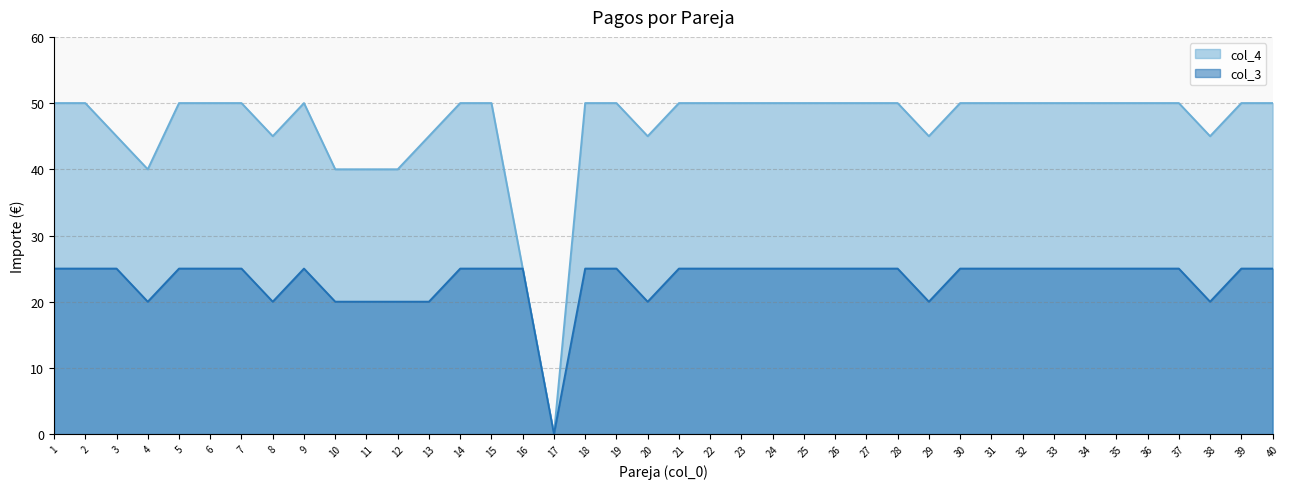

At which category does col_4 reach its first local valley?

4